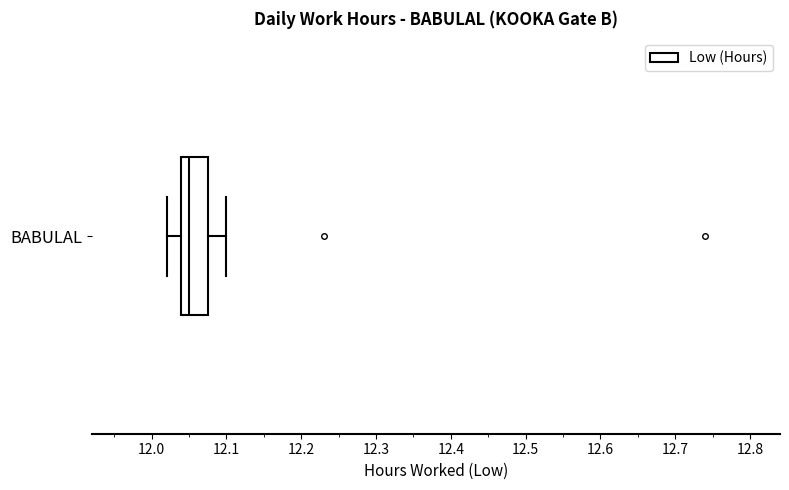

Read this box plot against the x-axis: the position of the median line, the range covered by the box, and the ends of both whiskers. The values are not printed on the chart, so give them approximately, as read against the axis.

median 12.05, box 12.04 to 12.08, whiskers 12.02 to 12.10